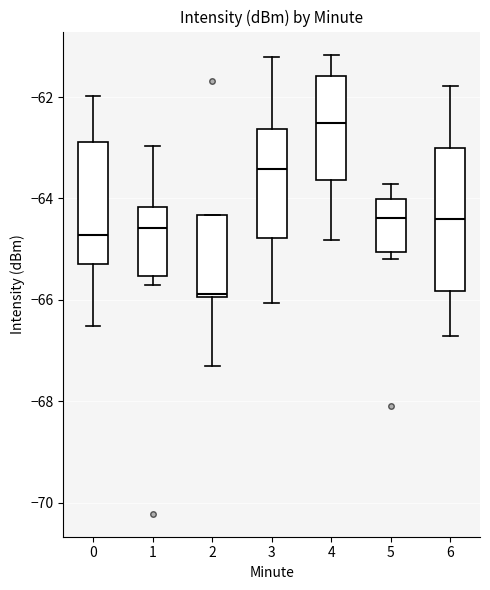

Reading left to right, transcribe this box plot: for each box, give where its median line is, the range the box spans, and where its two whiskers end, as read against the y-axis. The values are not printed on the chart, so give them approximately, as read against the axis.

0: median -64.8, box -65.2 to -62.8, whiskers -66.6 to -62.0
1: median -64.6, box -65.6 to -64.2, whiskers -65.8 to -63.0
2: median -65.8, box -66.0 to -64.4, whiskers -67.4 to -64.4
3: median -63.4, box -64.8 to -62.6, whiskers -66.0 to -61.2
4: median -62.6, box -63.6 to -61.6, whiskers -64.8 to -61.2
5: median -64.4, box -65.0 to -64.0, whiskers -65.2 to -63.8
6: median -64.4, box -65.8 to -63.0, whiskers -66.8 to -61.8